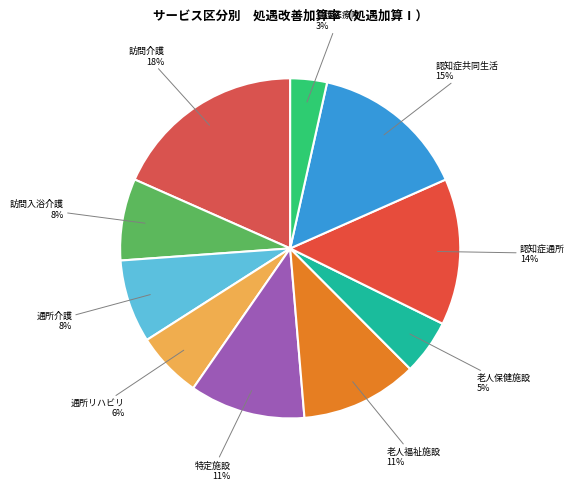

Count the number of slices in the pie.

10